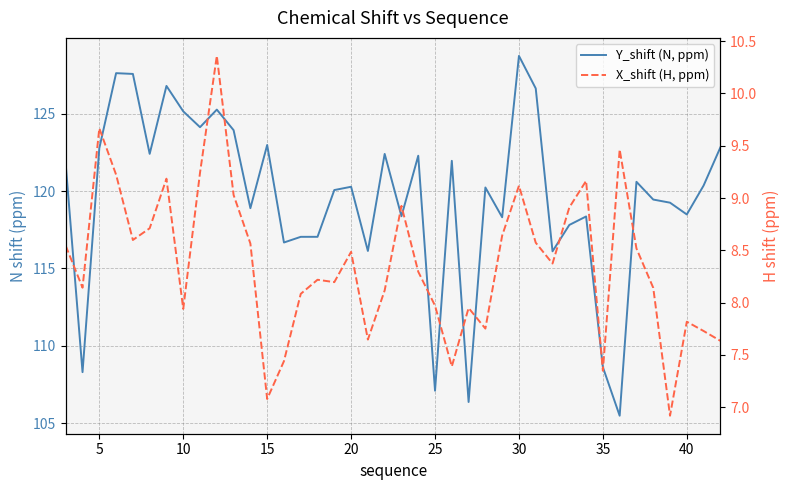

What is the smallest value displayed?

6.9